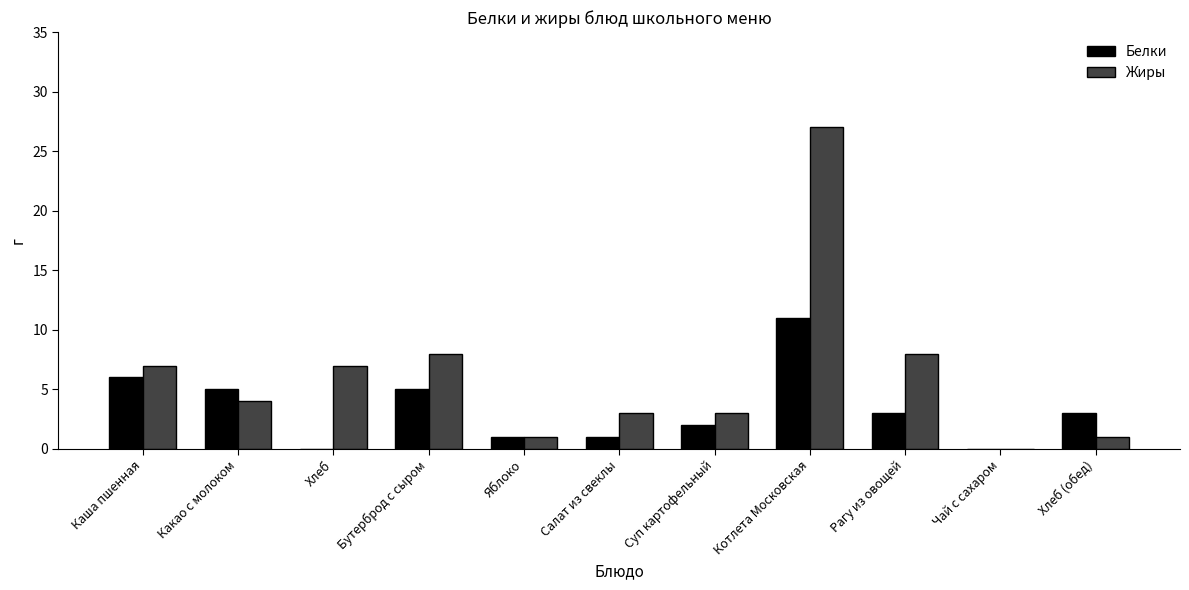

What is the total value across all series at Каша пшенная?

13